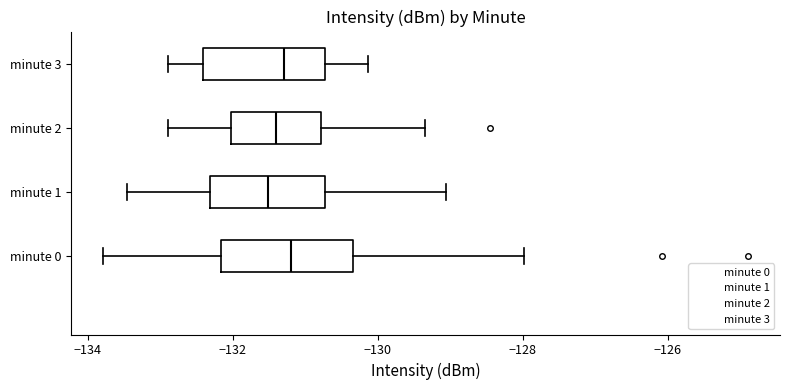

Where is the left edge of the box for minute 1 on the x-axis? The values are not printed on the chart, so give them approximately, as read against the axis.

-132.4